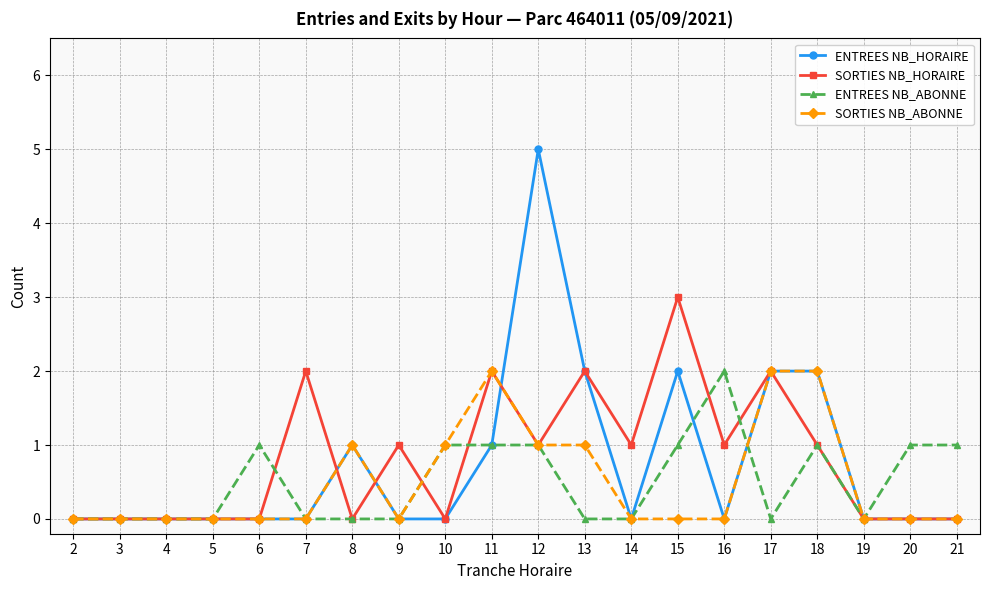

True or false: ENTREES NB_HORAIRE has more than 0 interior local peaks.

True